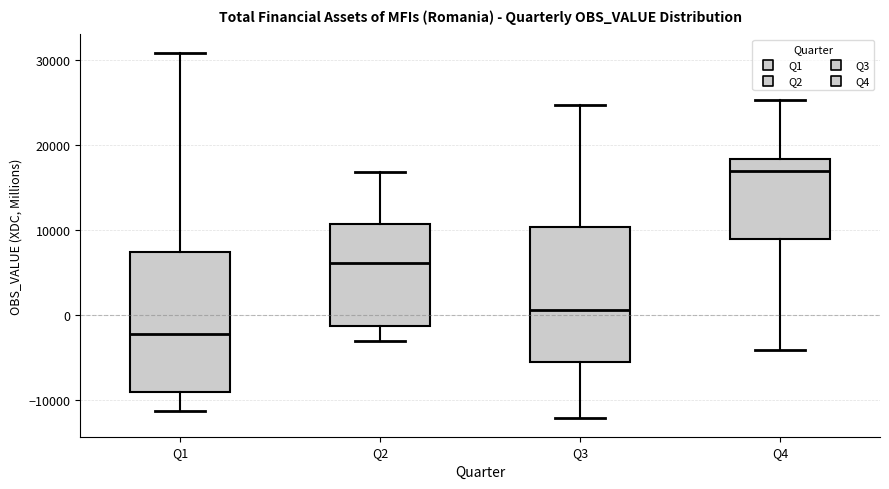

Which box has the lowest median line?

Q1